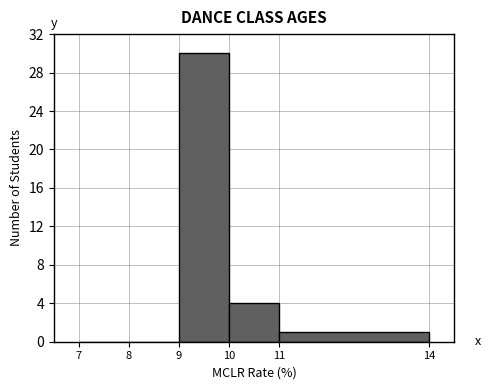

Over which range of the x-axis is the bar tallest?

9 to 10